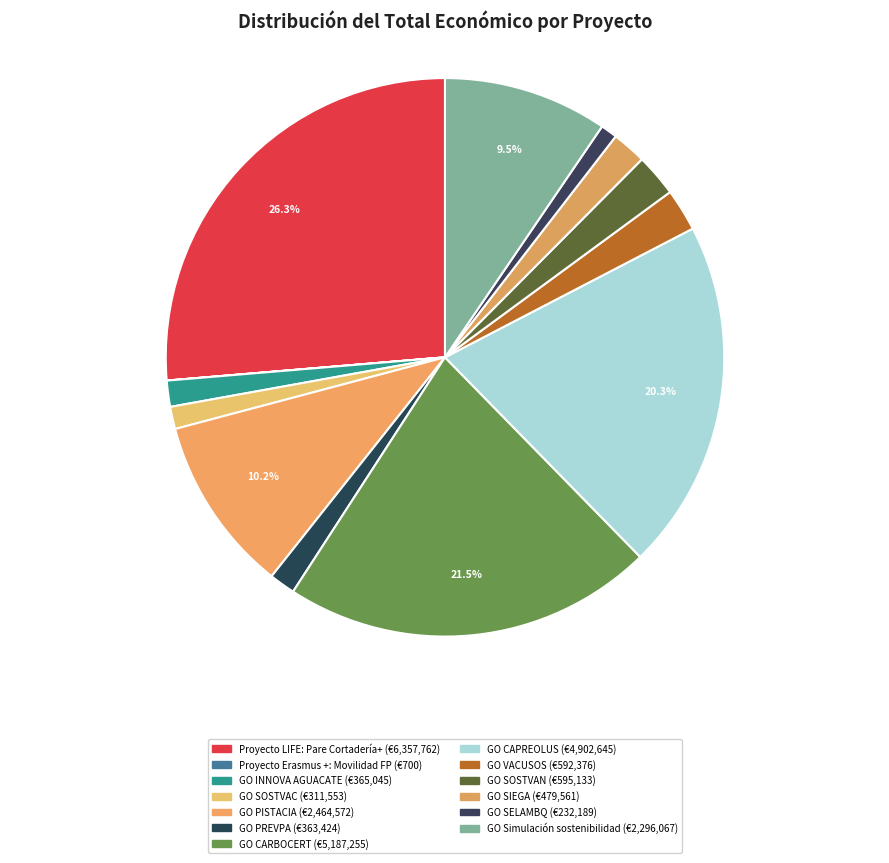

To the nearest percent, what is the difference between the largest and smallest slice percentages?

26%